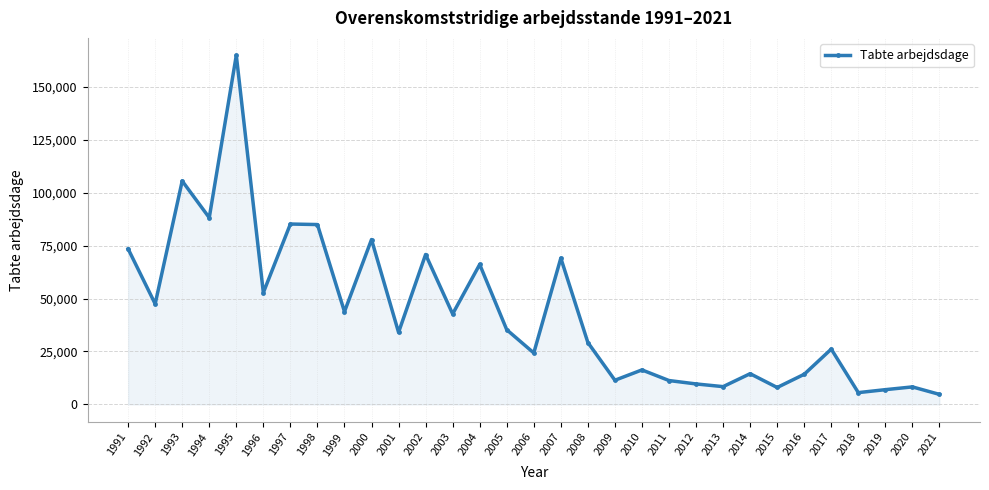

The value at 2018 is 5557.0. True or false?

True